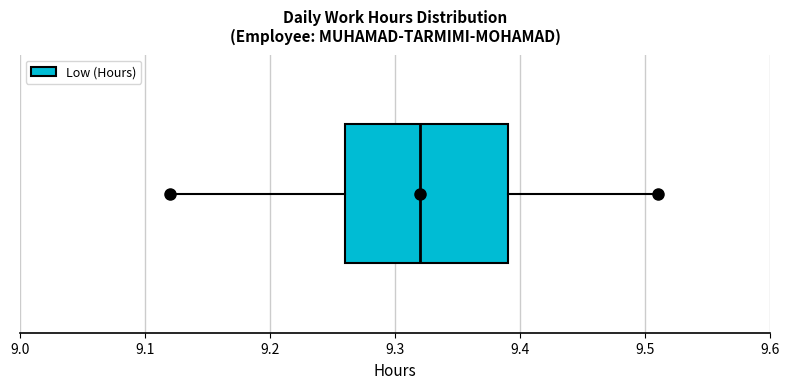

Where does the left whisker of the box end on the x-axis? The values are not printed on the chart, so give them approximately, as read against the axis.

9.12